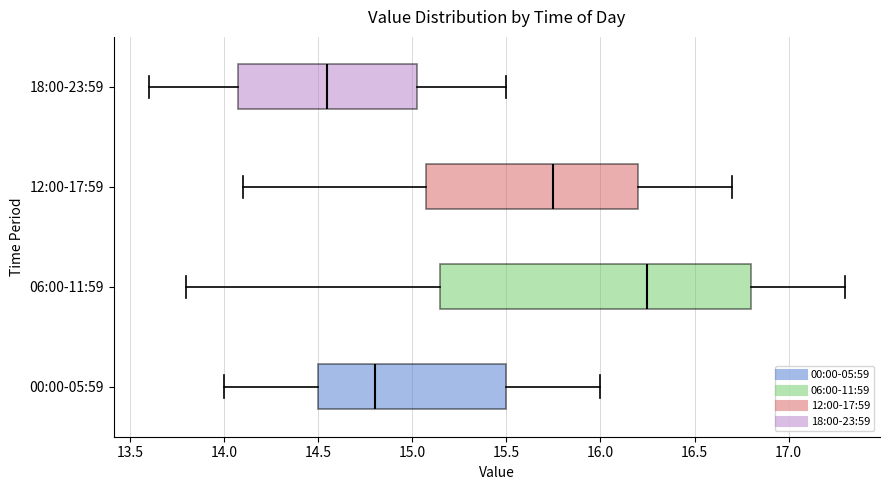

Reading bottom to top, transcribe this box plot: for each box, give where its median line is, the range the box spans, and where its two whiskers end, as read against the x-axis. The values are not printed on the chart, so give them approximately, as read against the axis.

00:00-05:59: median 14.80, box 14.50 to 15.50, whiskers 14.00 to 16.00
06:00-11:59: median 16.25, box 15.15 to 16.80, whiskers 13.80 to 17.30
12:00-17:59: median 15.75, box 15.10 to 16.20, whiskers 14.10 to 16.70
18:00-23:59: median 14.55, box 14.10 to 15.05, whiskers 13.60 to 15.50